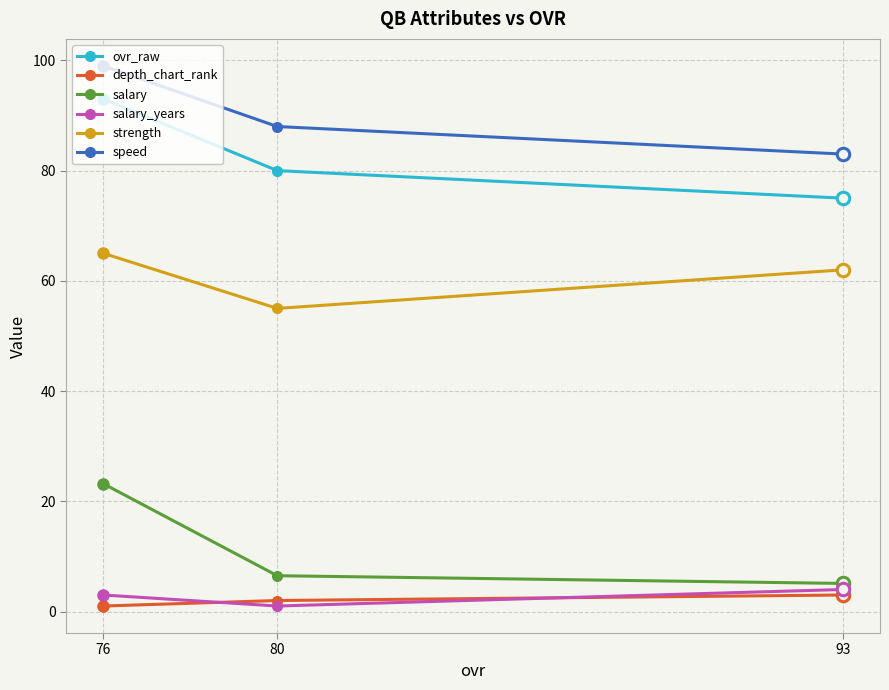

Which series has the widest spread of values?

salary